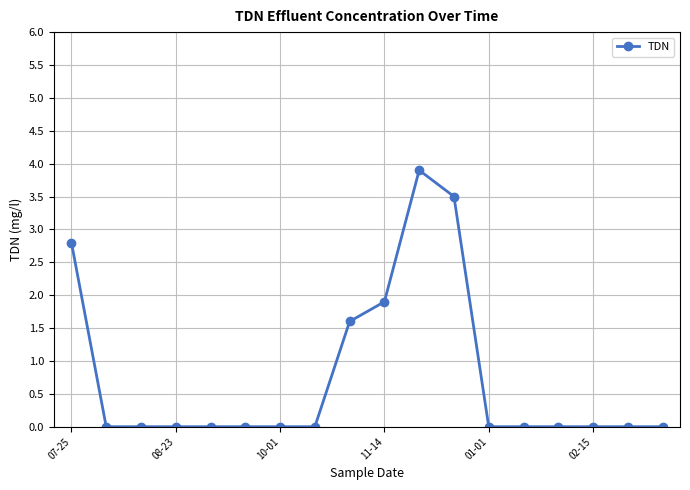

What is the maximum value shown in the chart?

3.9